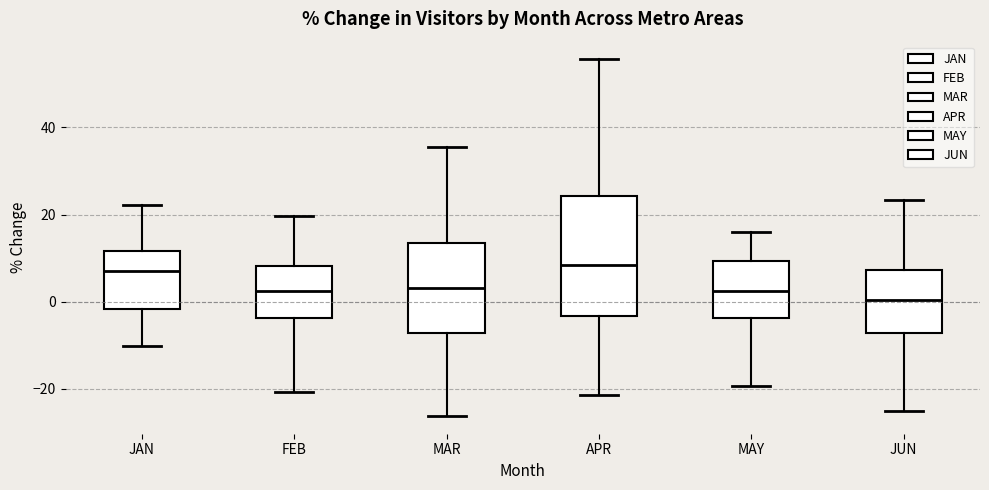

Where does the upper whisker of the box for APR end on the y-axis? The values are not printed on the chart, so give them approximately, as read against the axis.

56